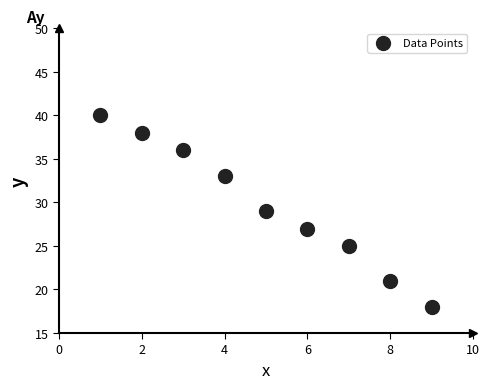

What is the average Y value?

30